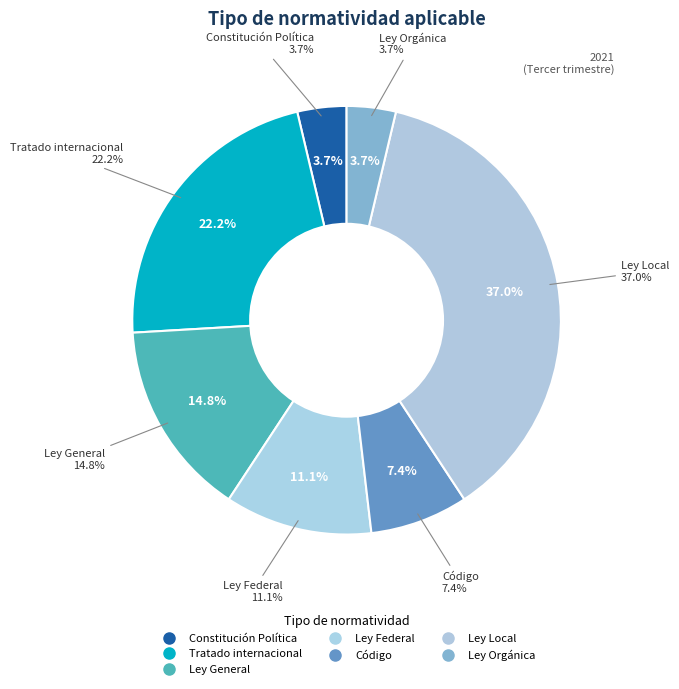

To the nearest percent, what is the combined percentage of Tratado internacional and Ley Orgánica?

26%